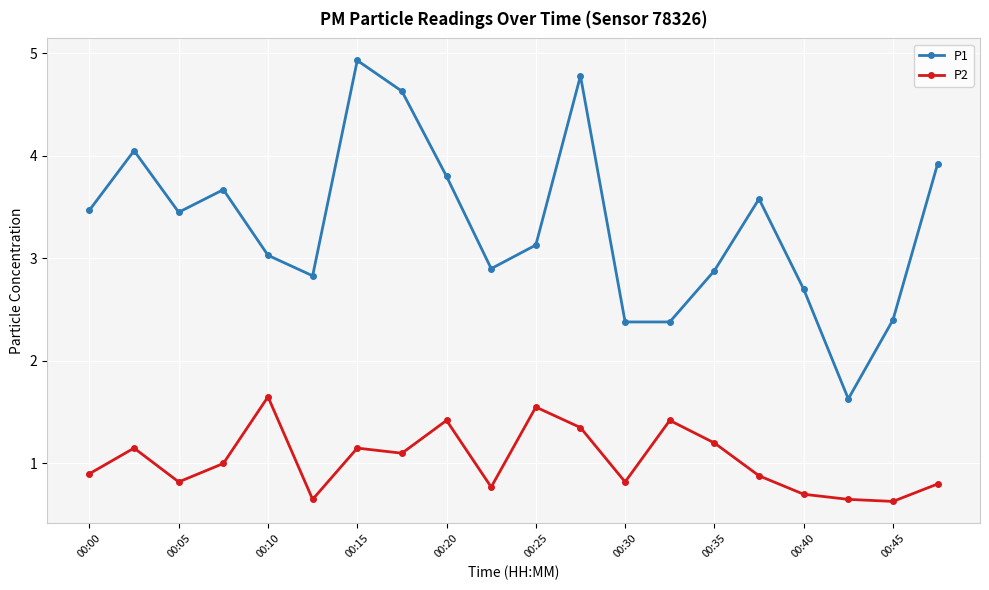

What is the minimum value for P2?

0.6